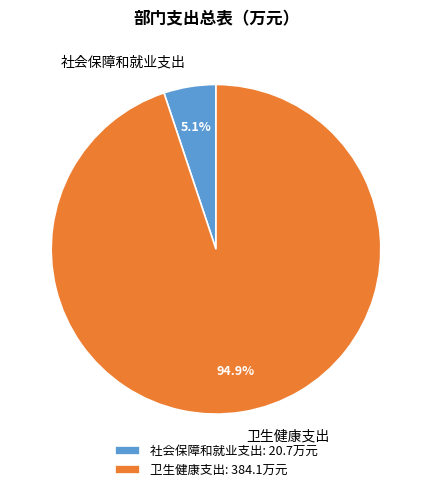

True or false: 卫生健康支出 accounts for 99% of the total.

False